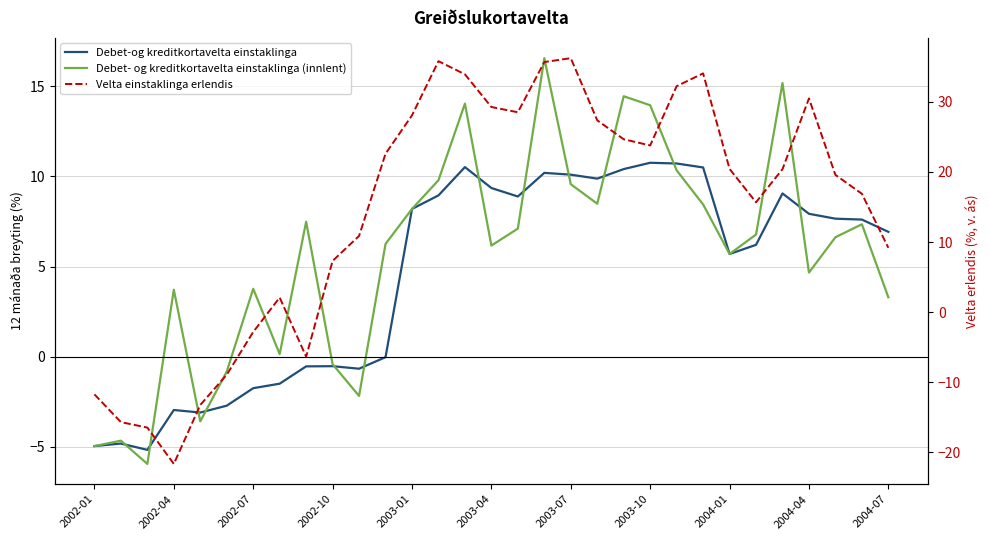

What is the greatest value displayed?

36.2